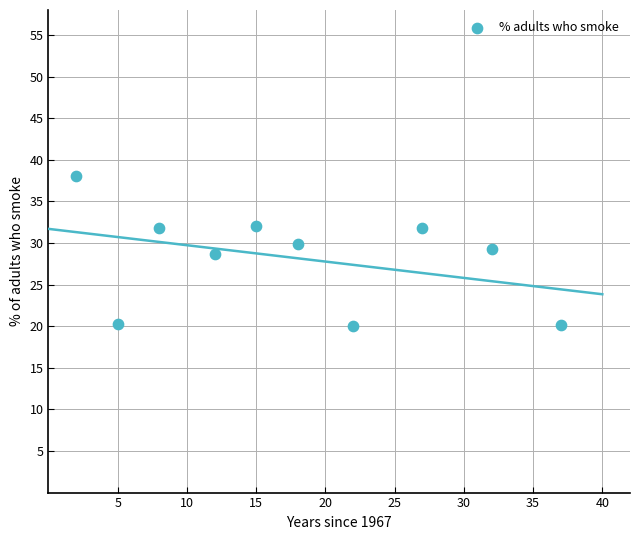

What is the average Y value?

28.2